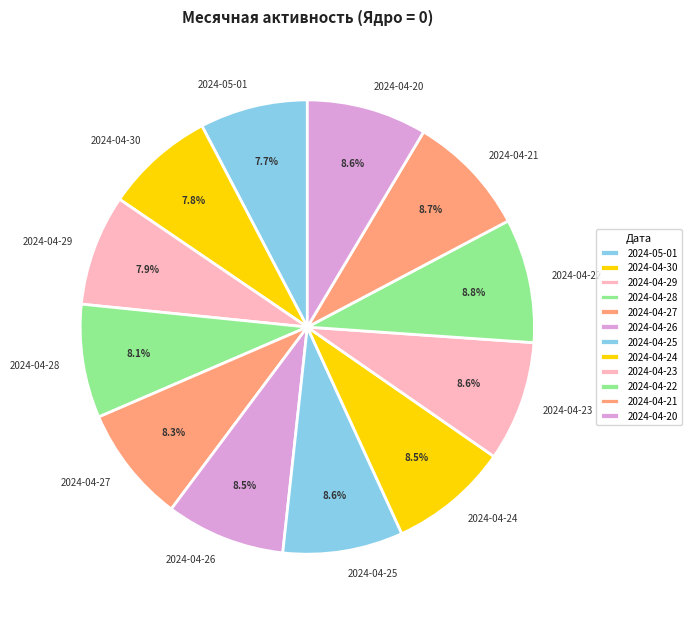

Which has a higher value, 2024-04-26 or 2024-04-30?

2024-04-26